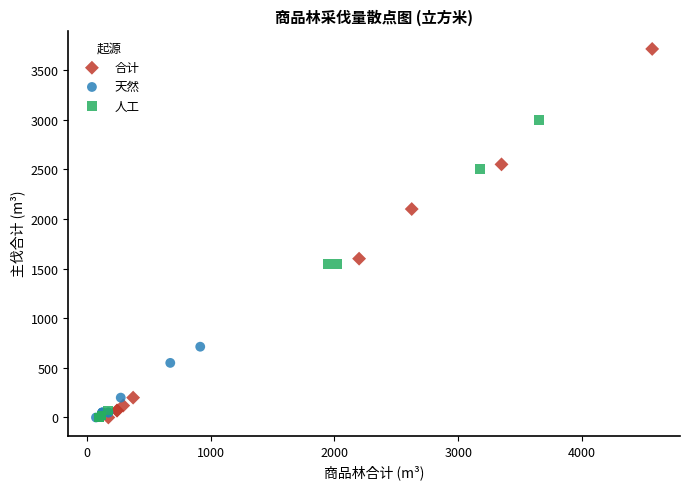

Which series has the widest spread of Y values?

合计